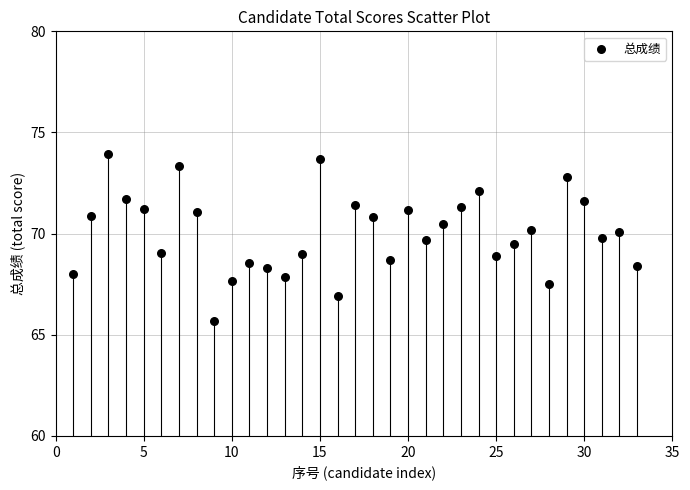

What is the range of X values (max minus min)?

32.0